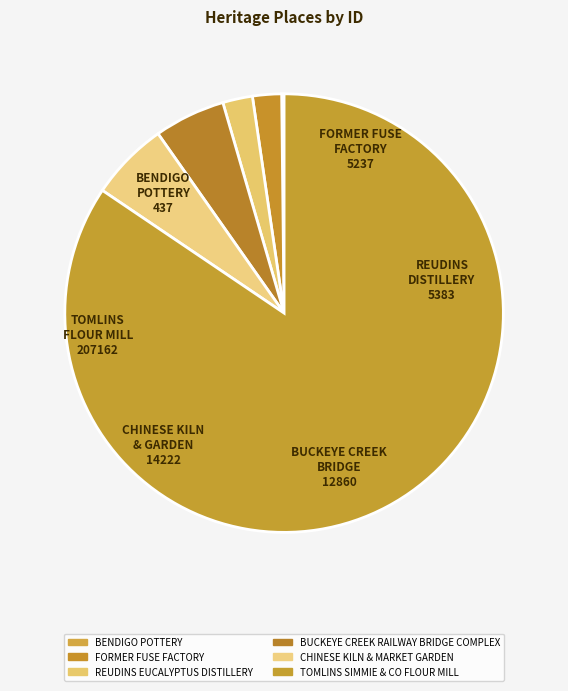

Which category has the smallest portion of the pie?

BENDIGO POTTERY